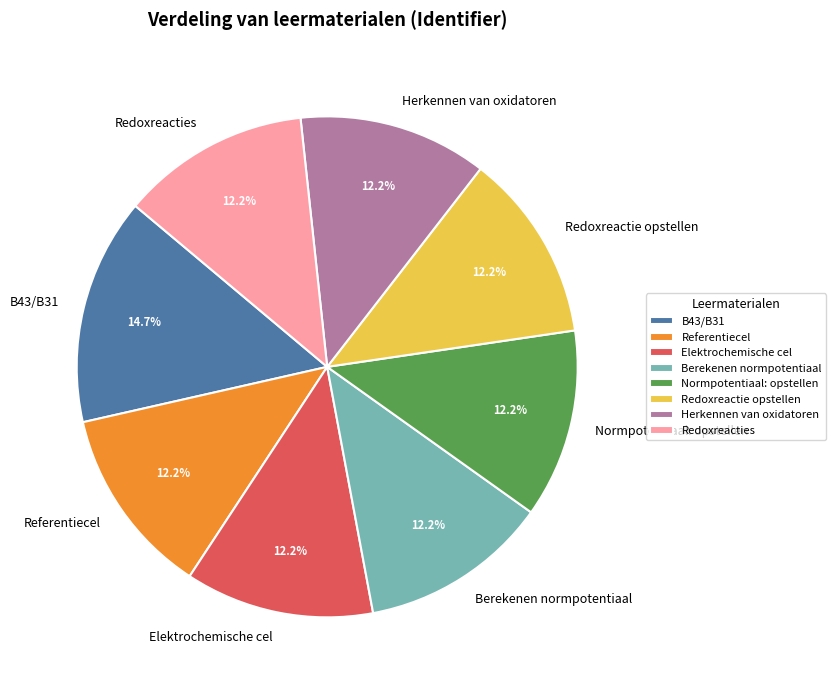

Is it true that Normpotentiaal: opstellen is 3% of the pie?

False